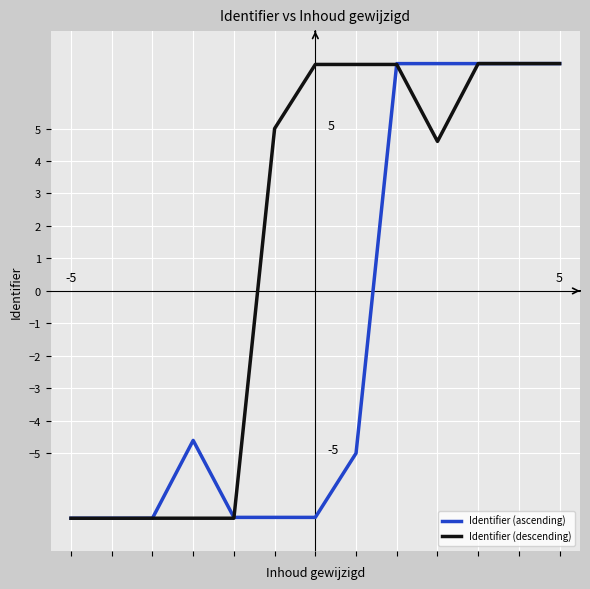

Rank the series by their average value, from highest to lowest.

Identifier (descending), Identifier (ascending)